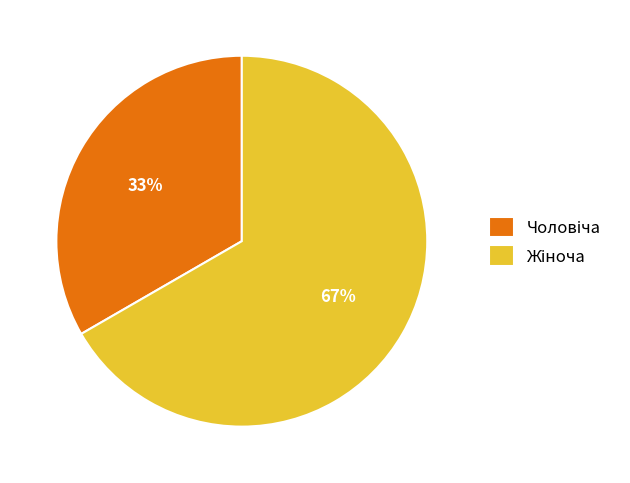

To the nearest percent, what is the average slice percentage?

50%